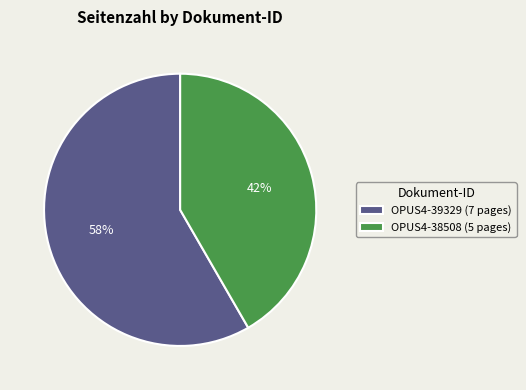

What is the ratio of the value at OPUS4-38508 (5 pages) to the value at OPUS4-39329 (7 pages)?

0.7